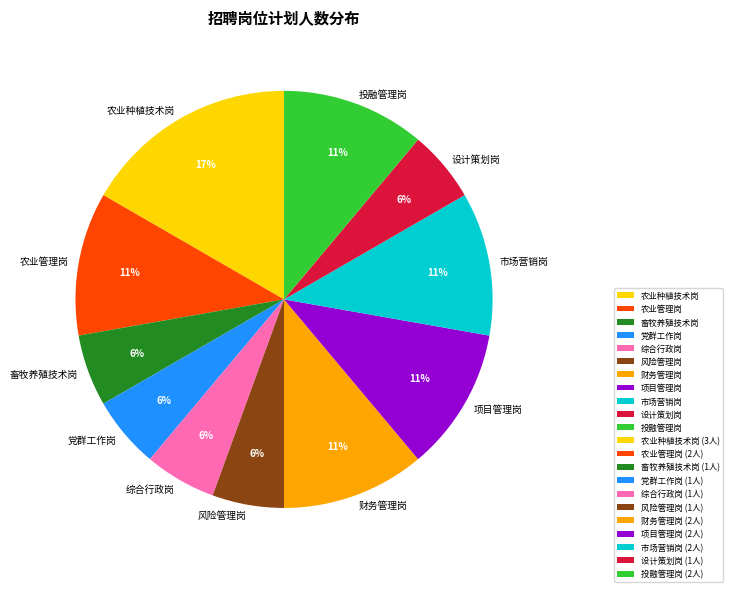

How many slices are in this pie chart?

11